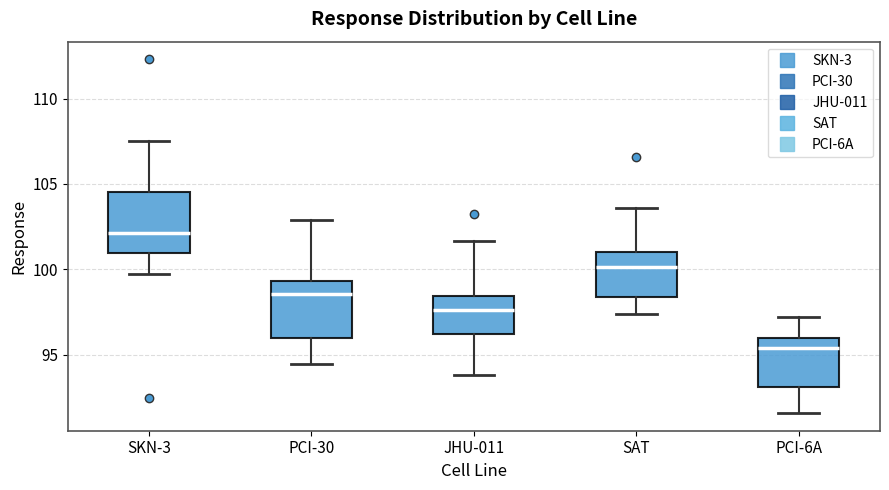

Which box's median line is the lowest?

PCI-6A